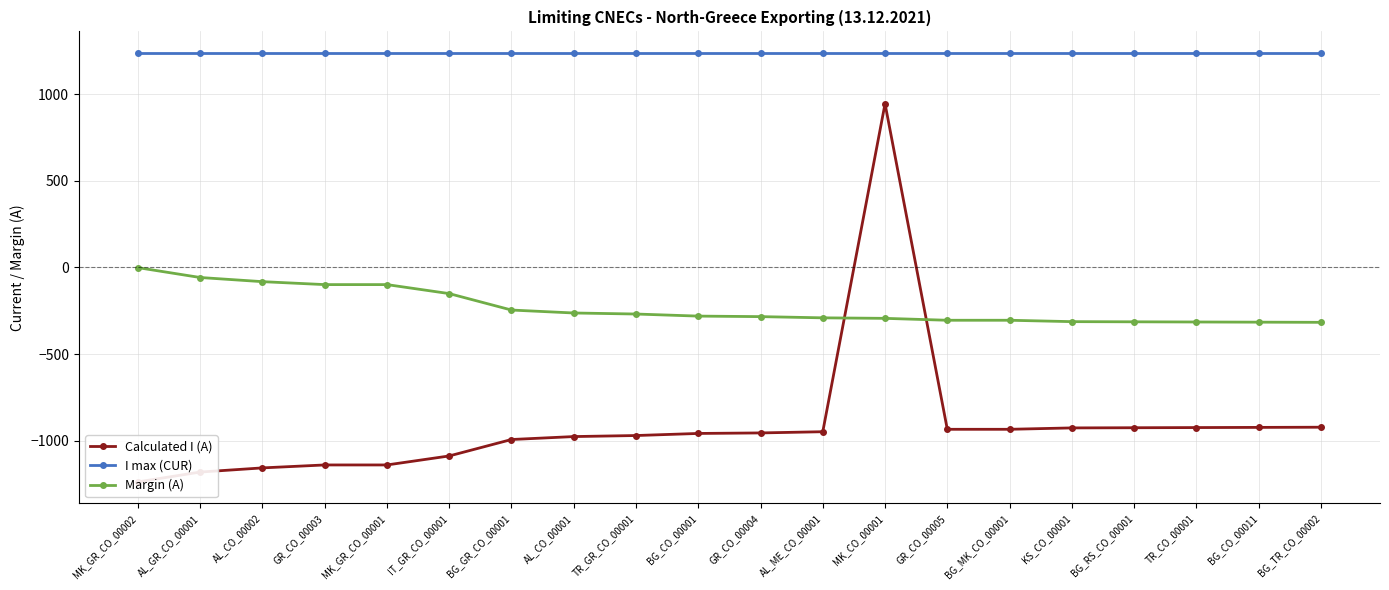

The I max (CUR) series shows 1240 at BG_CO_00011. True or false?

True